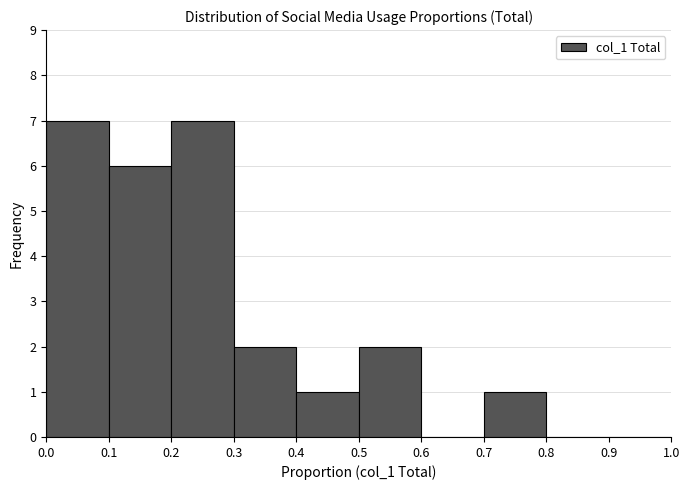

Reading left to right, transcribe this chart: for each bar, give the range it covers on the x-axis and its height. The values are not printed on the chart, so give them approximately, as read against the axis.

0.0 to 0.1: 7
0.1 to 0.2: 6
0.2 to 0.3: 7
0.3 to 0.4: 2
0.4 to 0.5: 1
0.5 to 0.6: 2
0.6 to 0.7: 0
0.7 to 0.8: 1
0.8 to 0.9: 0
0.9 to 1.0: 0